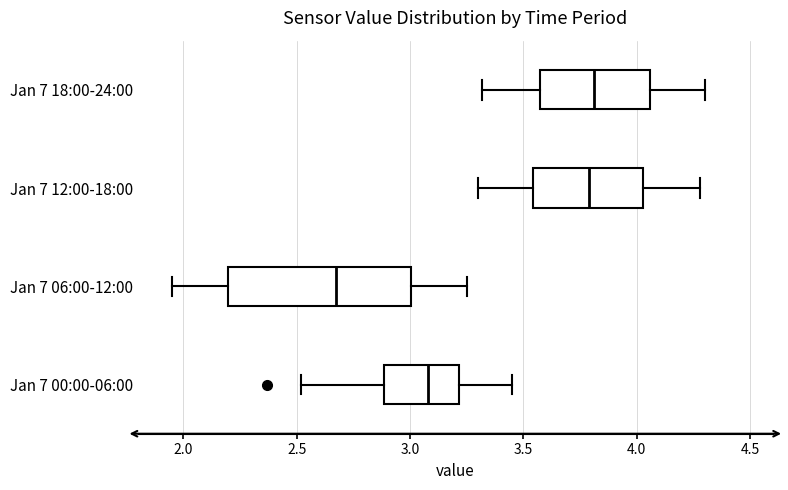

Where does the left whisker of the box for Jan 7 00:00-06:00 end on the x-axis? The values are not printed on the chart, so give them approximately, as read against the axis.

2.50